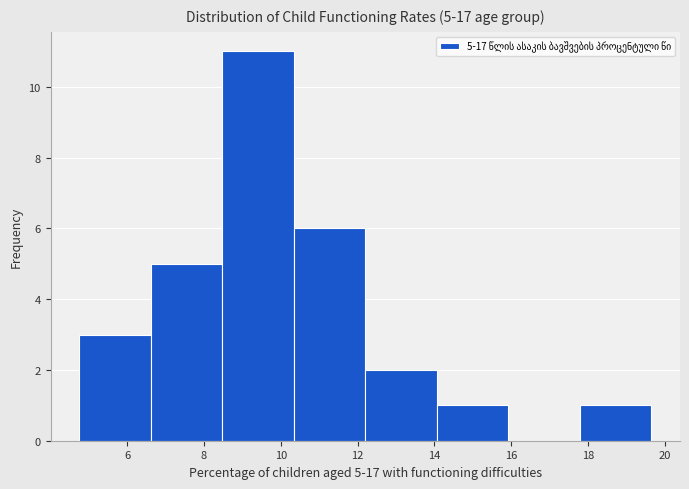

Which range on the x-axis has the tallest bar?

8.4 to 10.4